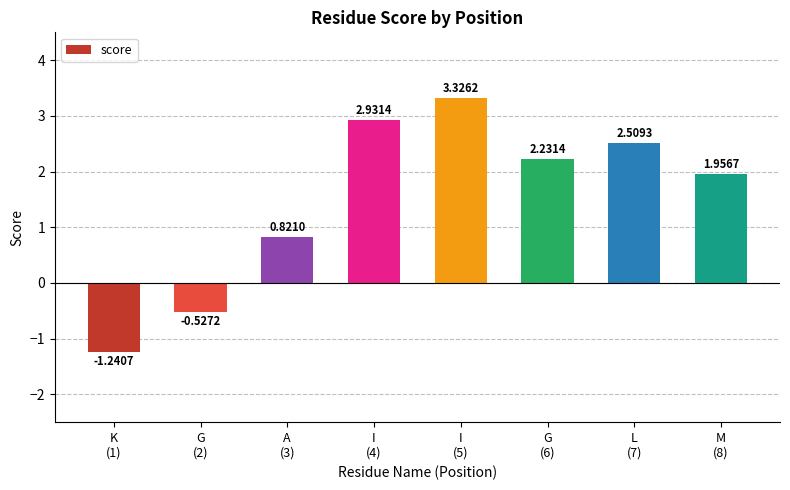

What is the sum of all values?

12.0